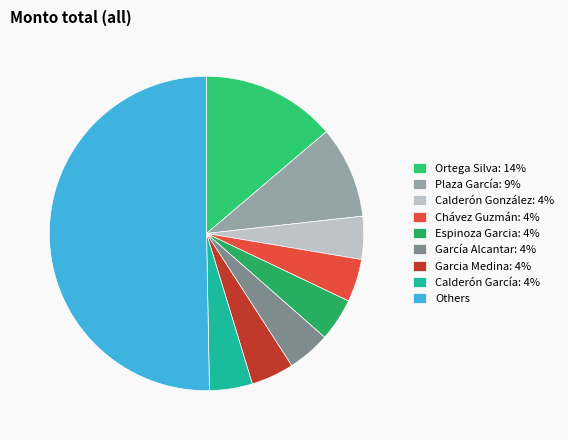

How many slices are in this pie chart?

9